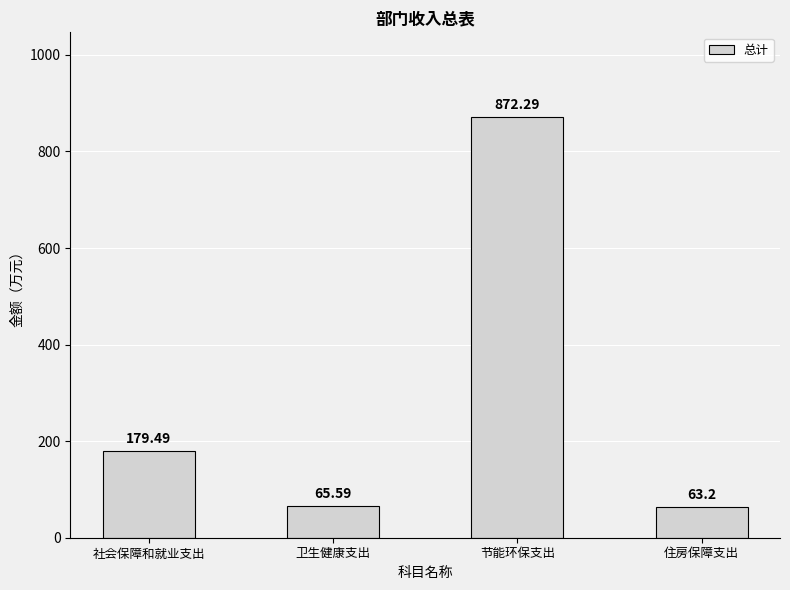

What is the change in value from 社会保障和就业支出 to 节能环保支出?

+692.8